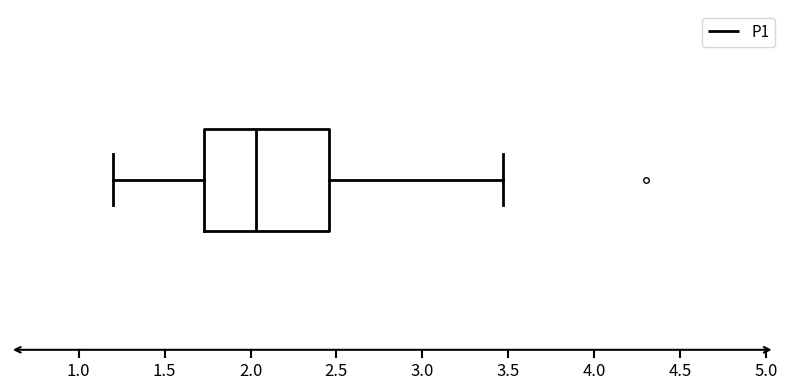

Read this box plot against the x-axis: the position of the median line, the range covered by the box, and the ends of both whiskers. The values are not printed on the chart, so give them approximately, as read against the axis.

median 2.05, box 1.75 to 2.45, whiskers 1.20 to 3.45